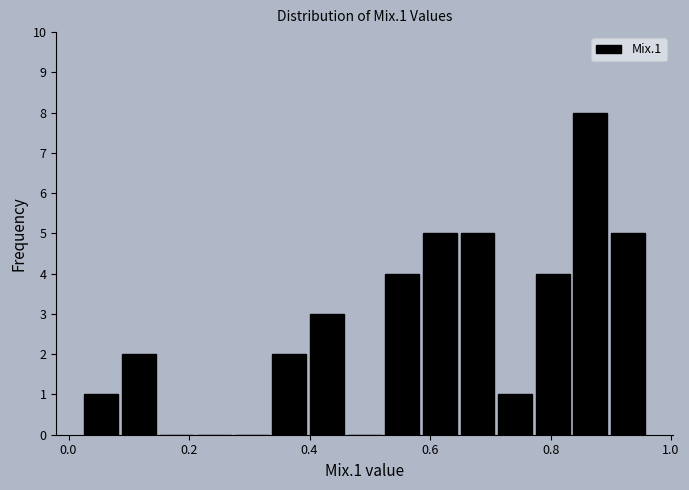

Around what value on the x-axis is the tallest bar? Give the approximate position of its centre, as read against the axis.

0.86